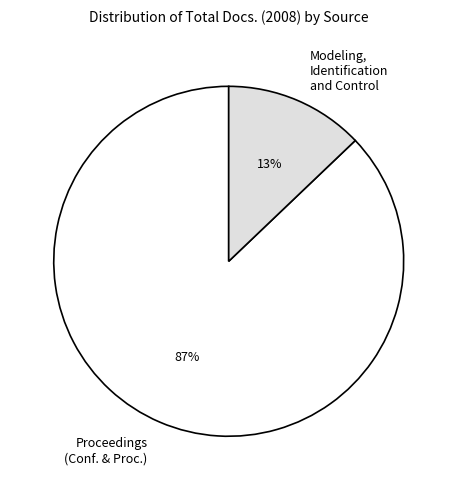

Which category has the smallest portion of the pie?

Modeling, Identification and Control